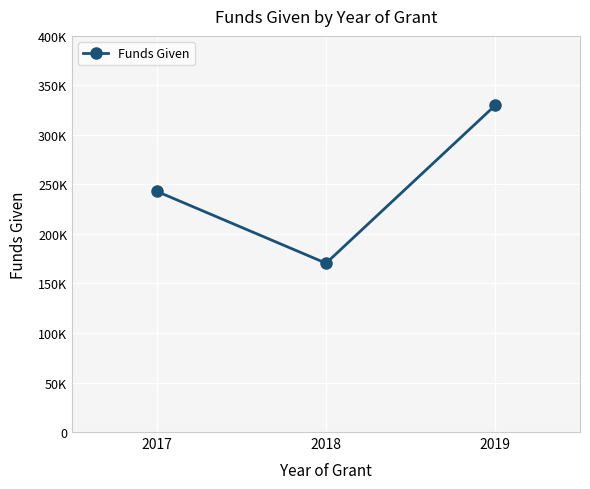

Is this an area chart (filled region under the line)?

No